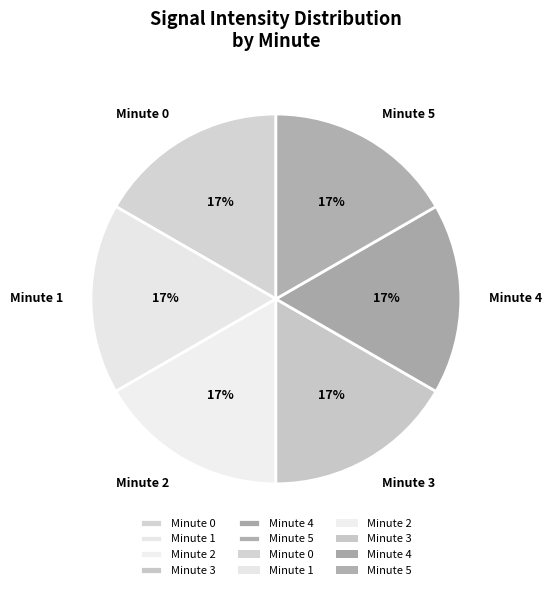

Approximately how many times larger is the value at Minute 5 compared to Minute 3?

1.0